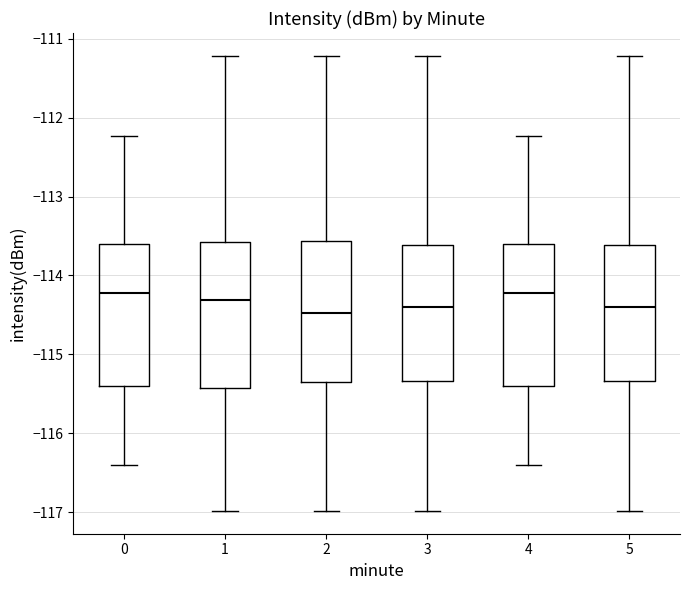

Reading left to right, read every box against the y-axis: the position of its median line, the range the box covers, and the ends of its whiskers. The values are not printed on the chart, so give them approximately, as read against the axis.

0: median -114.2, box -115.4 to -113.6, whiskers -116.4 to -112.2
1: median -114.3, box -115.4 to -113.6, whiskers -117.0 to -111.2
2: median -114.5, box -115.3 to -113.6, whiskers -117.0 to -111.2
3: median -114.4, box -115.3 to -113.6, whiskers -117.0 to -111.2
4: median -114.2, box -115.4 to -113.6, whiskers -116.4 to -112.2
5: median -114.4, box -115.3 to -113.6, whiskers -117.0 to -111.2